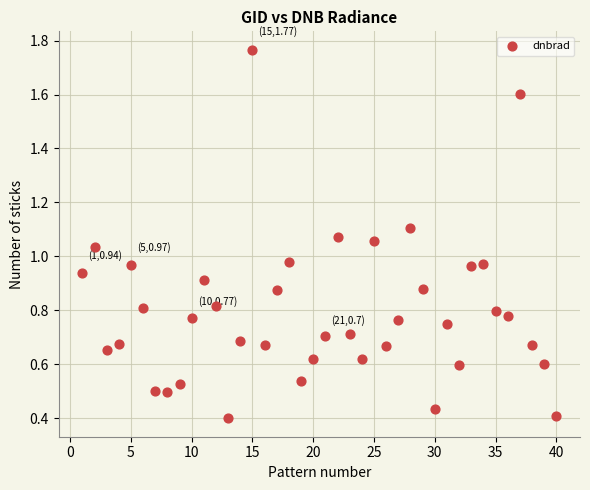

What is the range of Y values (max minus min)?

1.4